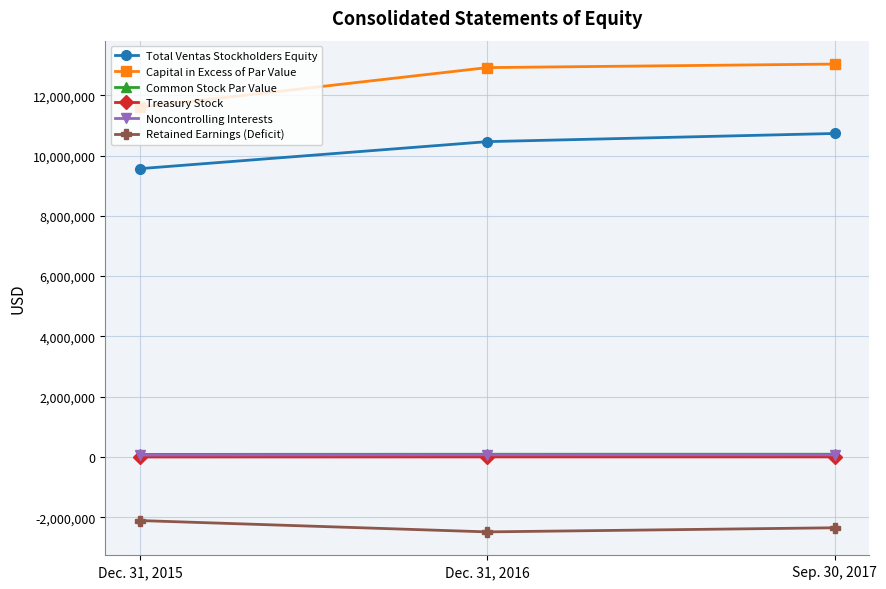

Does the chart have visible grid lines?

Yes